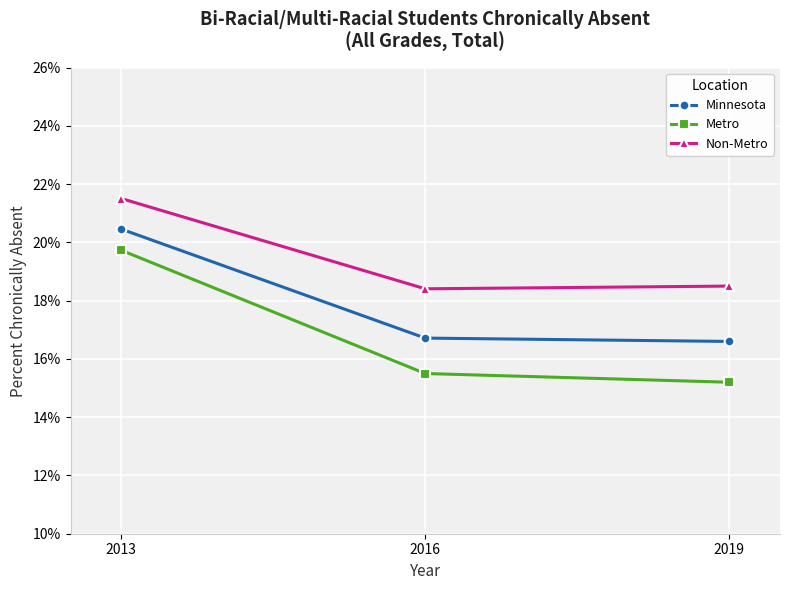

Which series changed the most between 2013 and 2019?

Metro